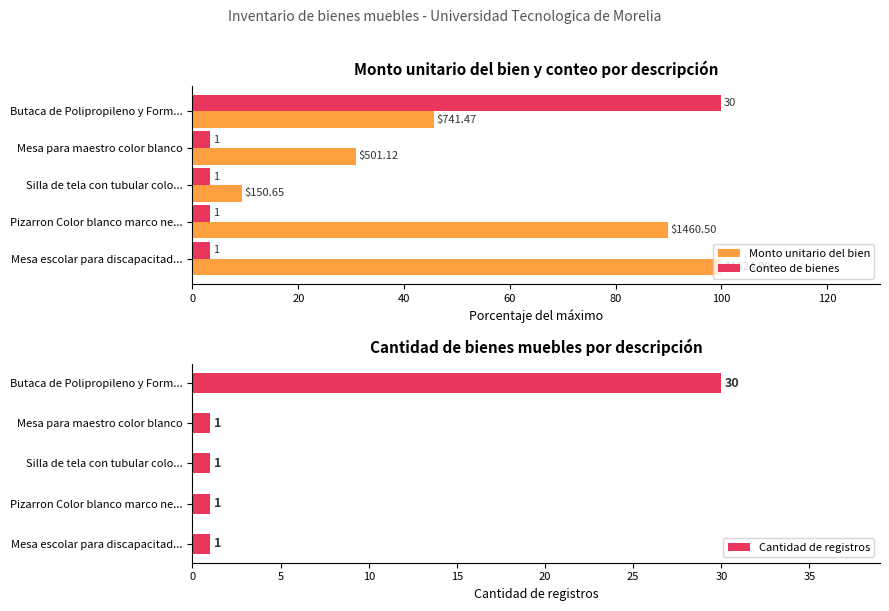

The value of Cantidad de registros at Pizarron Color blanco marco ne... is 1. True or false?

True